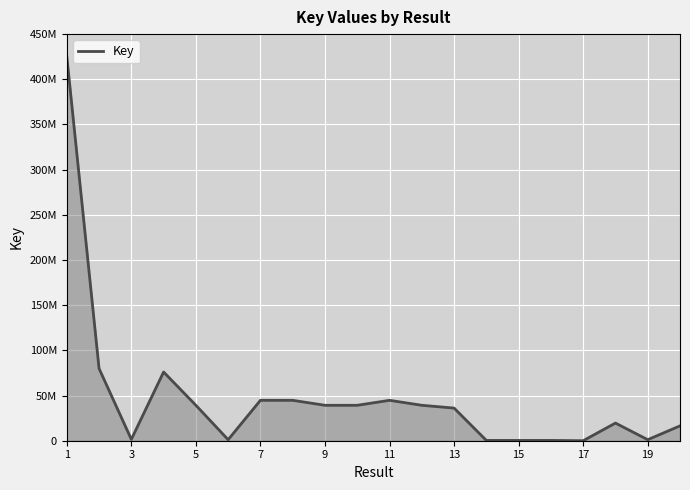

Does the chart have visible grid lines?

Yes